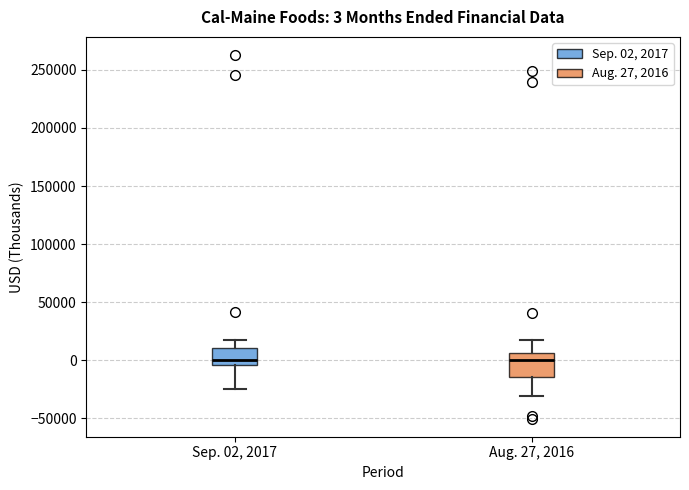

Which box is the tallest, from its lower edge to its upper edge?

Aug. 27, 2016